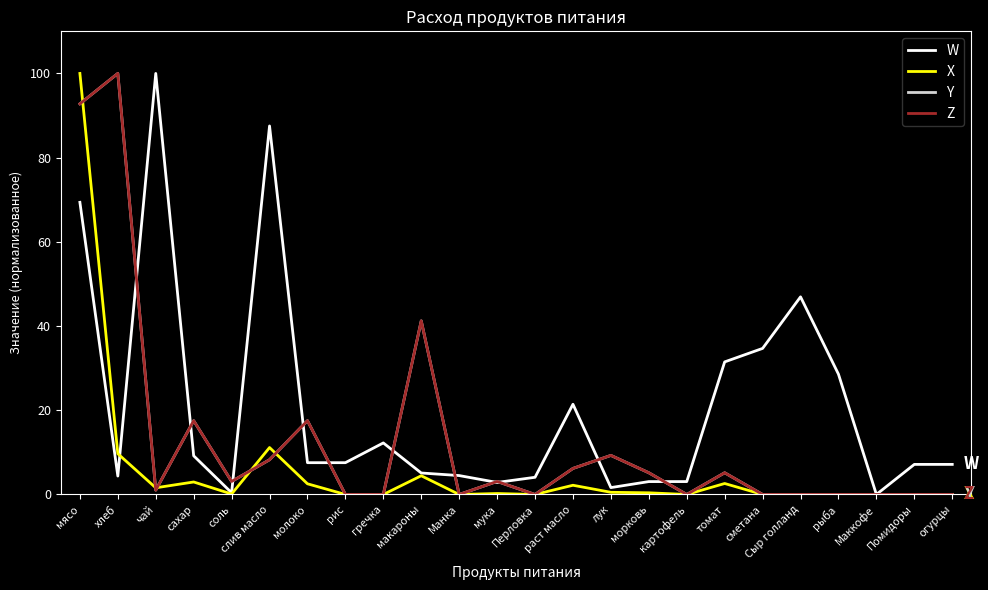

How many intersections are there between X and Y?

5